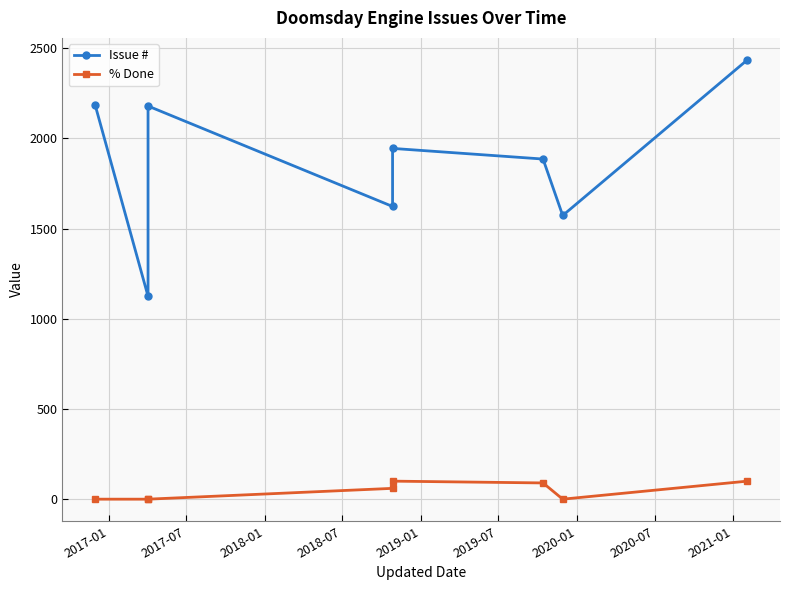

How many values in the % Done series are below 60?

4